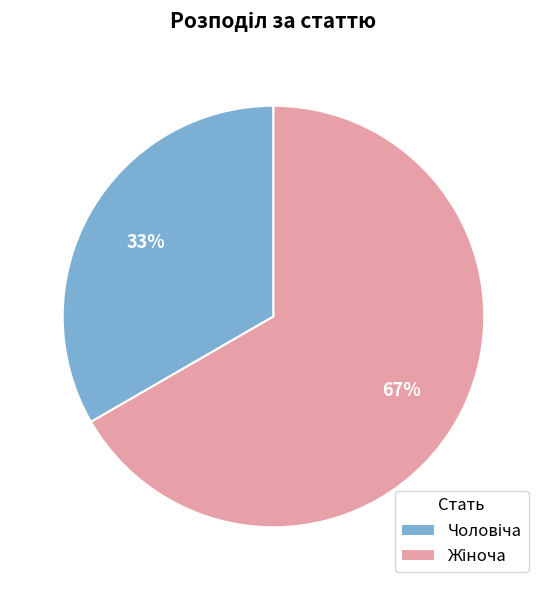

To the nearest percent, what is the average slice percentage?

50%